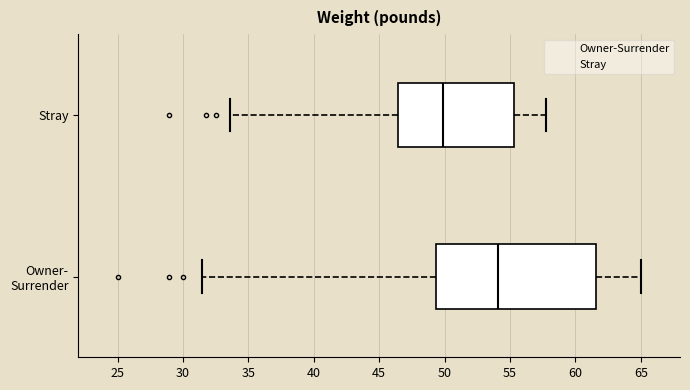

Which box is the widest, from its left edge to its right edge?

Owner- Surrender